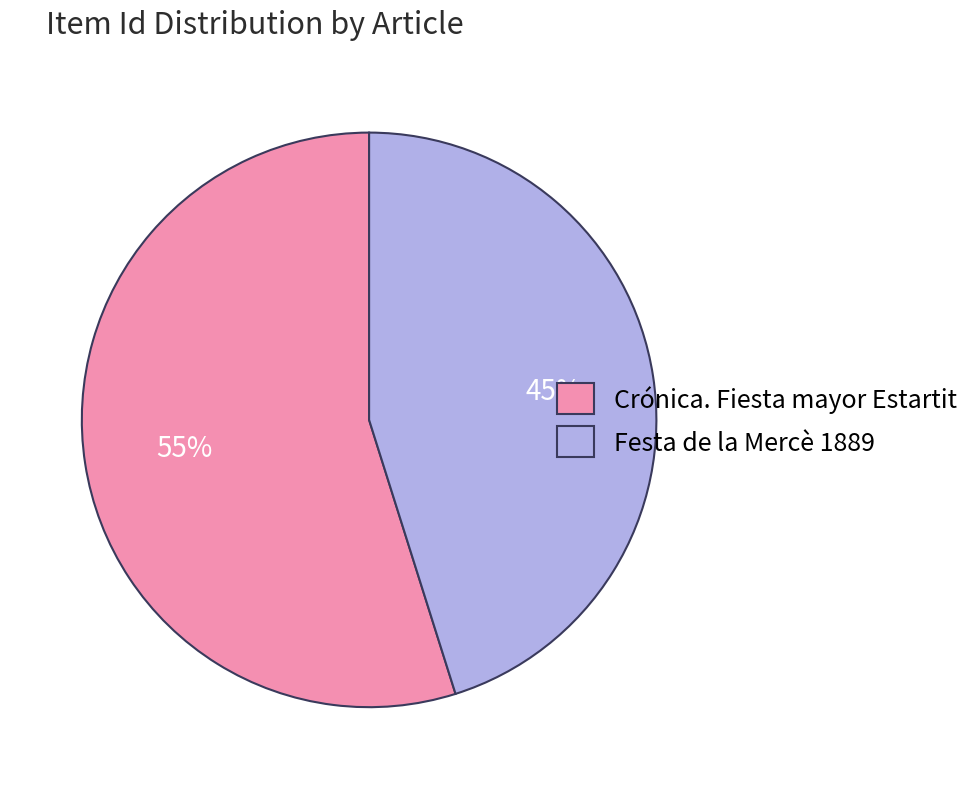

True or false: Crónica. Fiesta mayor Estartit accounts for 64% of the total.

False